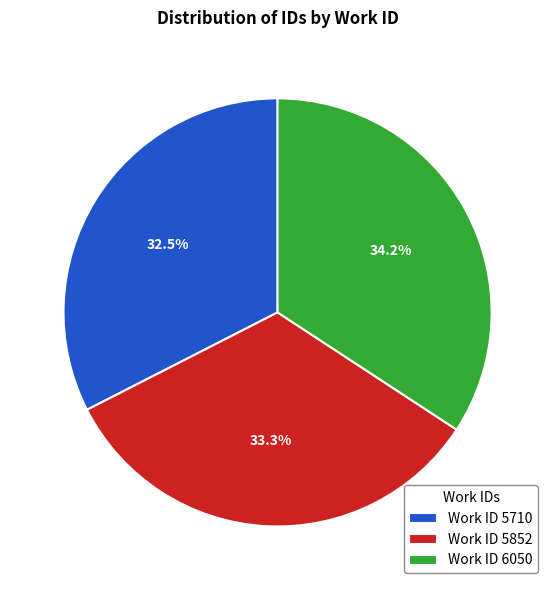

What is the total percentage of Work ID 5710 and Work ID 5852?

65.8%